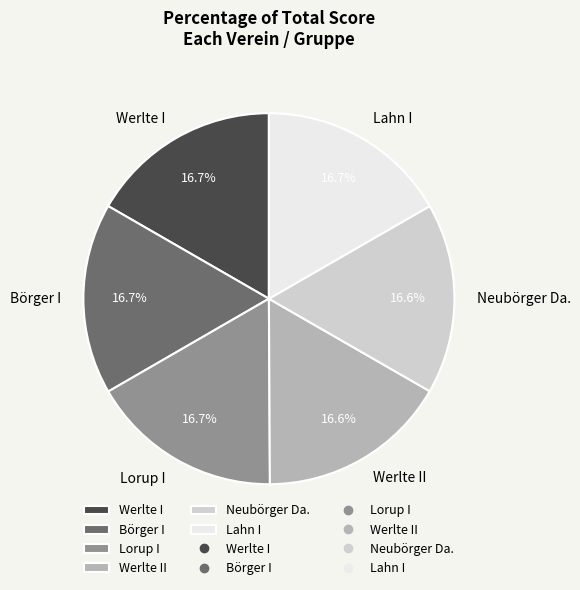

What percentage is the Werlte II slice, to the nearest percent?

17%